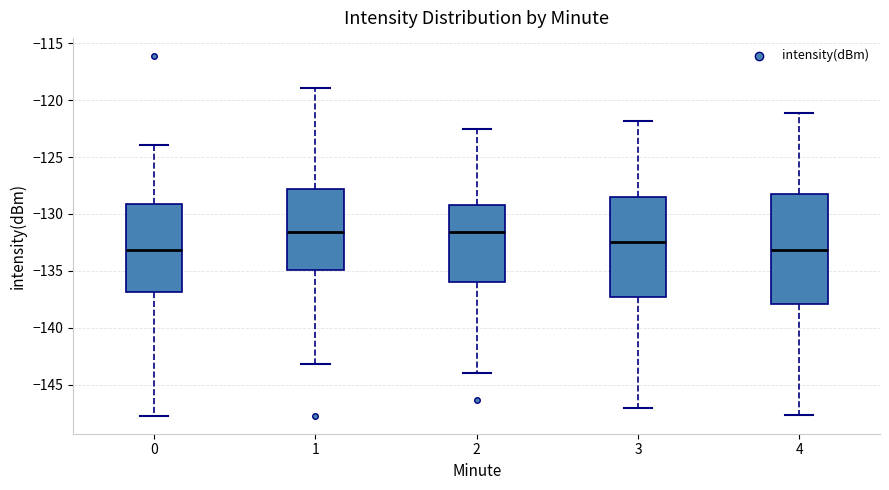

Reading left to right, transcribe this box plot: for each box, give where its median line is, the range the box spans, and where its two whiskers end, as read against the y-axis. The values are not printed on the chart, so give them approximately, as read against the axis.

0: median -133.0, box -137.0 to -129.0, whiskers -147.5 to -124.0
1: median -131.5, box -135.0 to -128.0, whiskers -143.0 to -119.0
2: median -131.5, box -136.0 to -129.0, whiskers -144.0 to -122.5
3: median -132.5, box -137.0 to -128.5, whiskers -147.0 to -122.0
4: median -133.0, box -138.0 to -128.5, whiskers -147.5 to -121.0